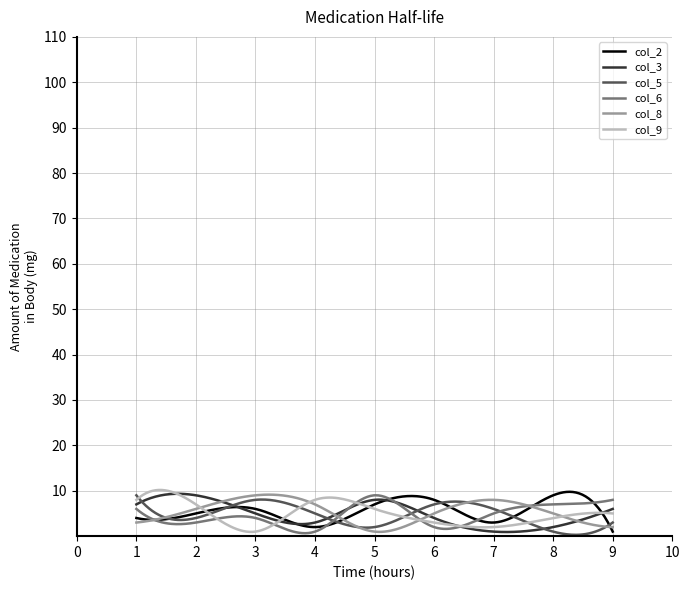

What is the maximum value for col_9?

10.2